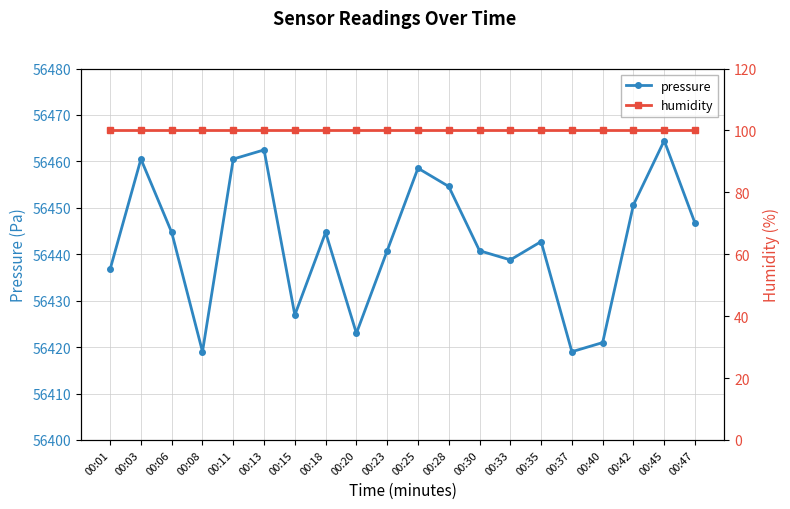

List the labels in order of pressure value, smallest first.

00:08, 00:37, 00:40, 00:20, 00:15, 00:01, 00:33, 00:23, 00:30, 00:35, 00:06, 00:18, 00:47, 00:42, 00:28, 00:25, 00:03, 00:11, 00:13, 00:45